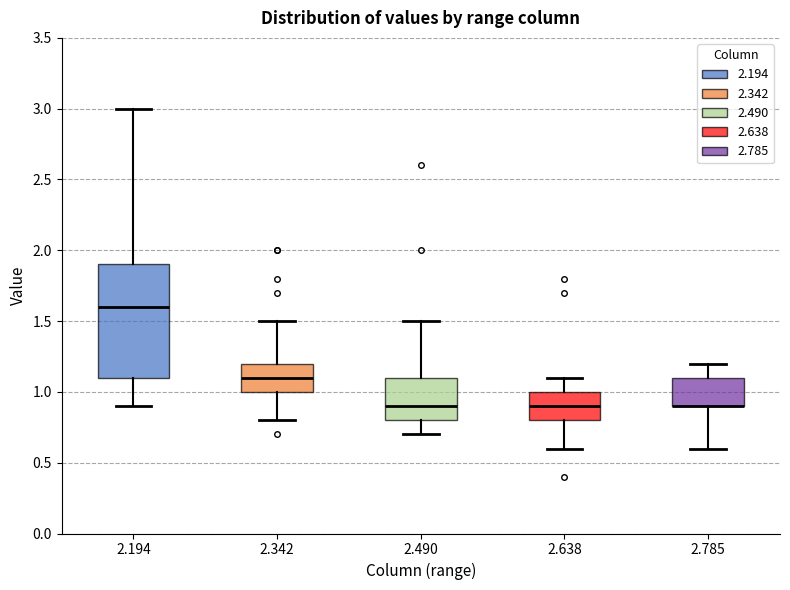

Reading left to right, read every box against the y-axis: the position of its median line, the range the box covers, and the ends of its whiskers. The values are not printed on the chart, so give them approximately, as read against the axis.

2.194: median 1.6, box 1.1 to 1.9, whiskers 0.9 to 3.0
2.342: median 1.1, box 1.0 to 1.2, whiskers 0.8 to 1.5
2.490: median 0.9, box 0.8 to 1.1, whiskers 0.7 to 1.5
2.638: median 0.9, box 0.8 to 1.0, whiskers 0.6 to 1.1
2.785: median 0.9 (drawn on the box's lower edge), box 0.9 to 1.1, whiskers 0.6 to 1.2